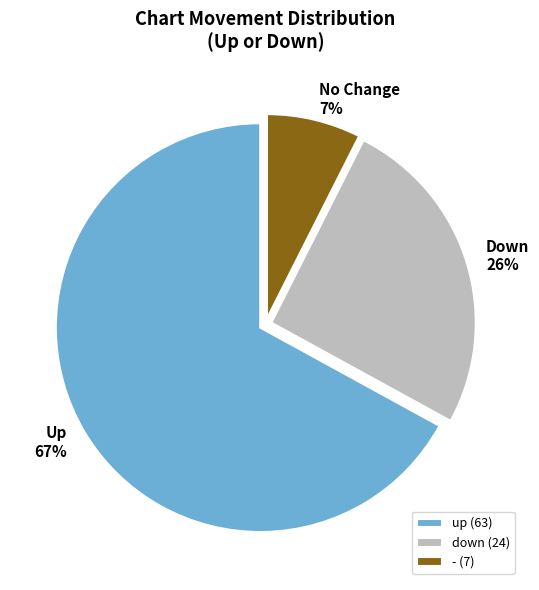

What is the majority slice?

up